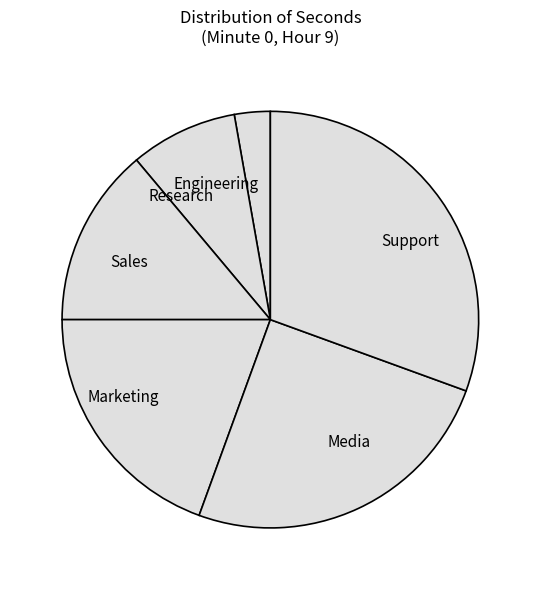

Does any single category account for the majority?

No